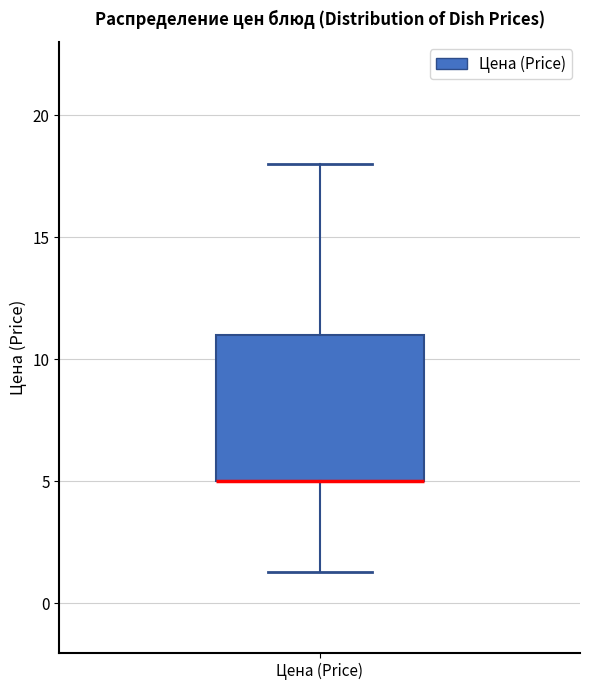

Read this box plot against the y-axis: the position of the median line, the range covered by the box, and the ends of both whiskers. The values are not printed on the chart, so give them approximately, as read against the axis.

median 5.0 (drawn on the box's lower edge), box 5.0 to 11.0, whiskers 1.5 to 18.0